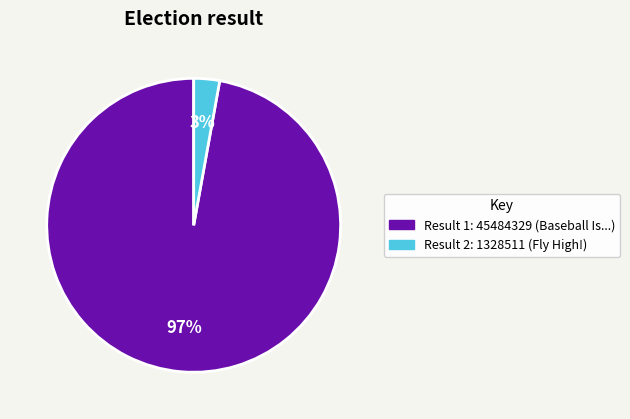

To the nearest percent, what is the average slice percentage?

50%